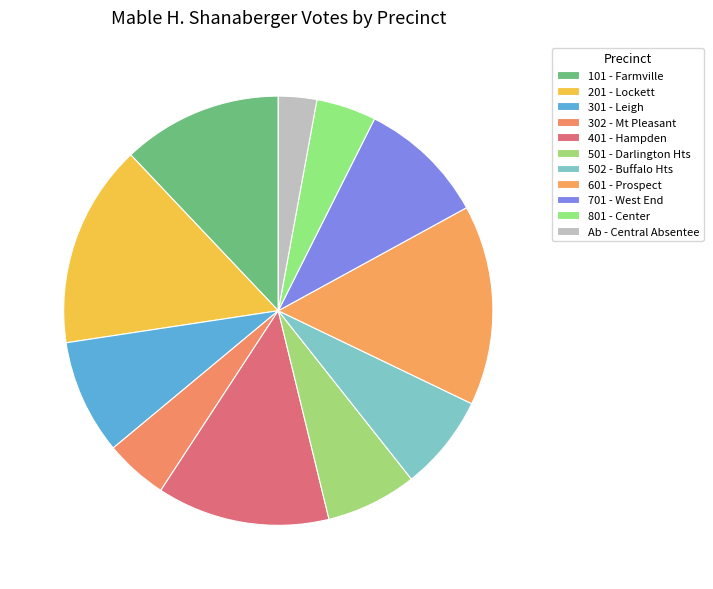

Which category has the biggest portion of the pie?

201 - Lockett